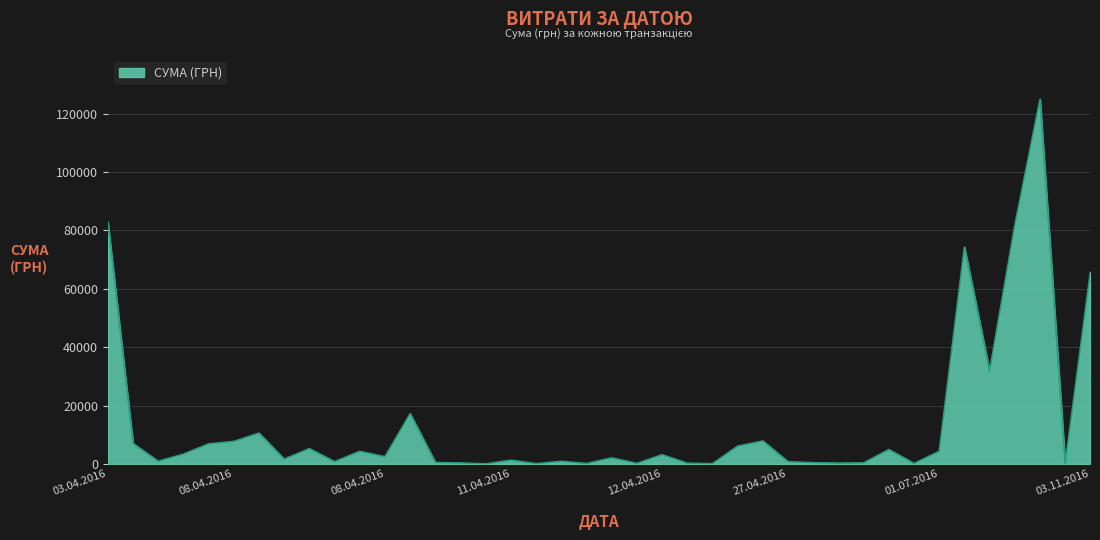

What is the difference between the maximum and minimum values?

124867.4